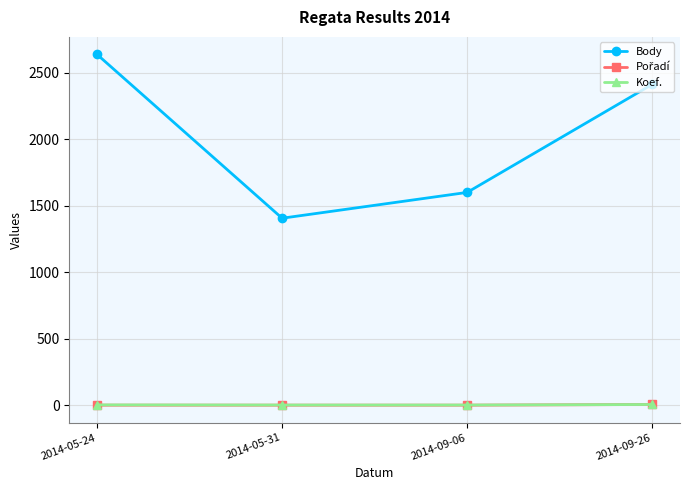

At which label does Body first exceed 2412?

2014-05-24